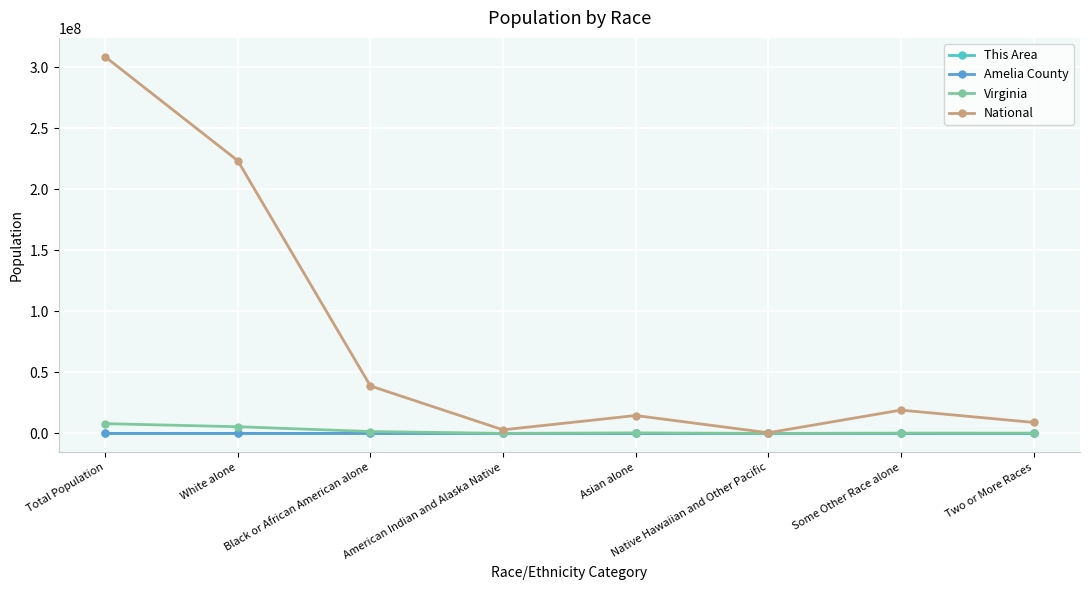

What is the label of the 6th point from the right?

Black or African American alone